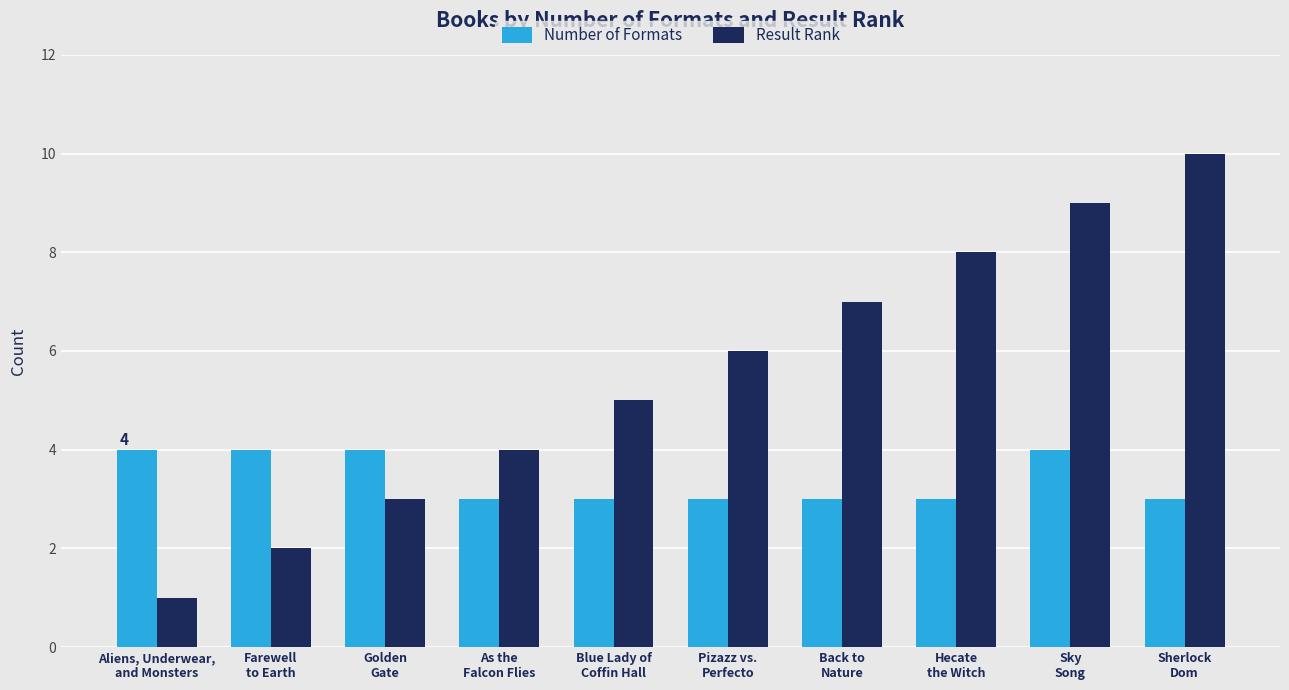

What position from the left is Back to
Nature?

7